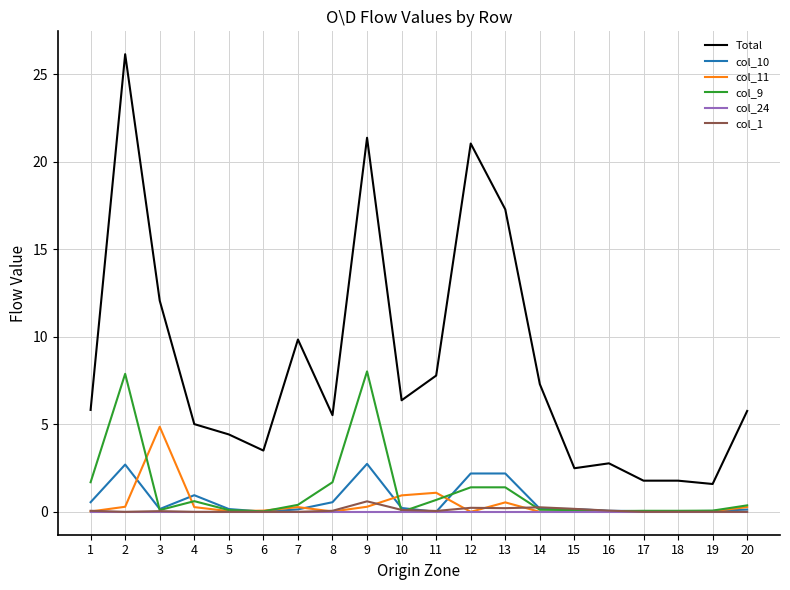

What is the maximum value shown in the chart?

26.1